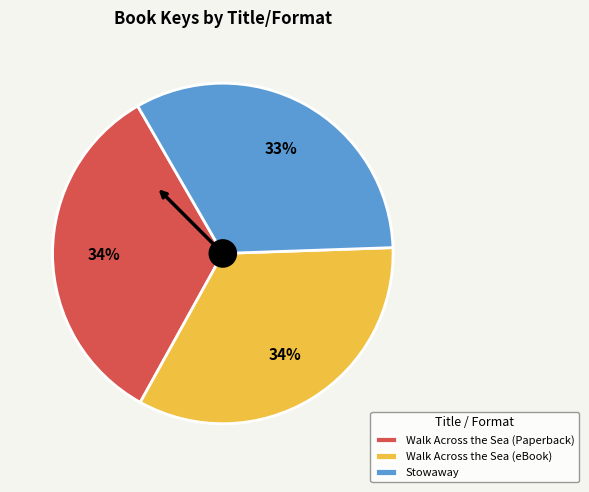

True or false: Walk Across the Sea (Paperback) accounts for 40% of the total.

False